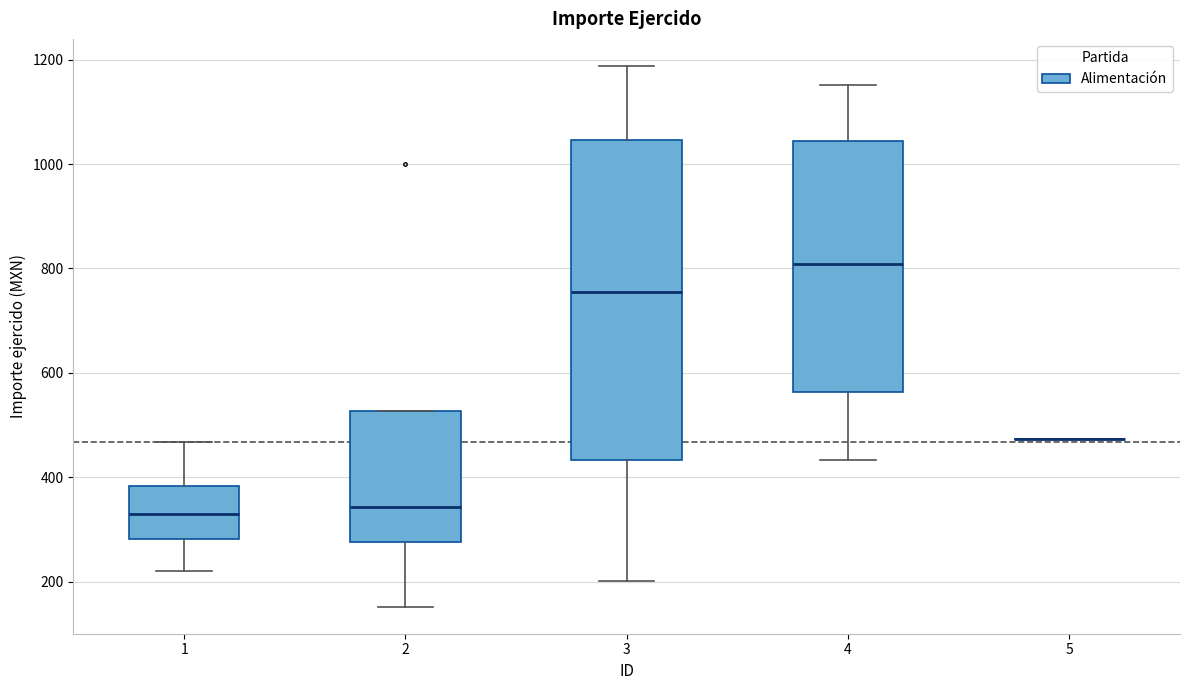

Which box is the tallest, from its lower edge to its upper edge?

3